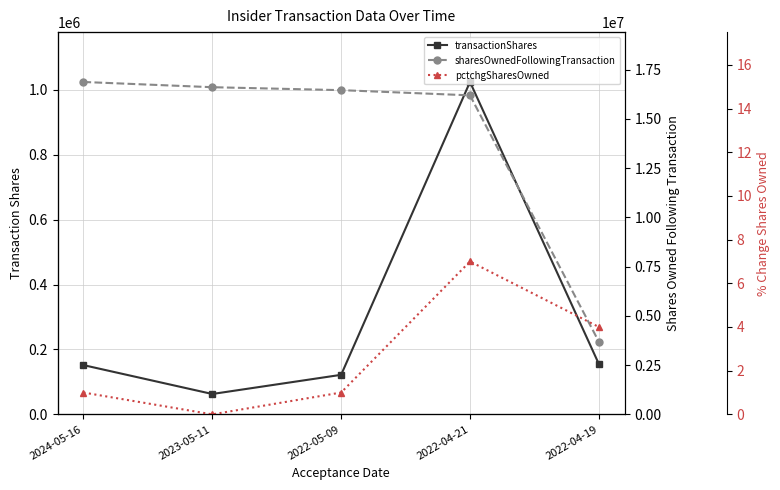

What is the label of the 4th point from the right?

2023-05-11